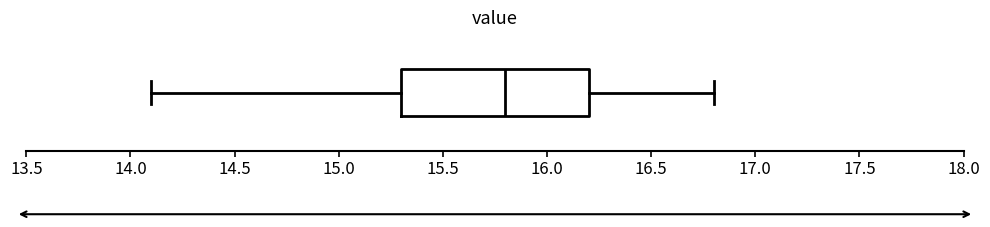

Transcribe this box plot: give where the median line is, the range the box spans, and where the two whiskers end, as read against the x-axis. The values are not printed on the chart, so give them approximately, as read against the axis.

median 15.8, box 15.3 to 16.2, whiskers 14.1 to 16.8